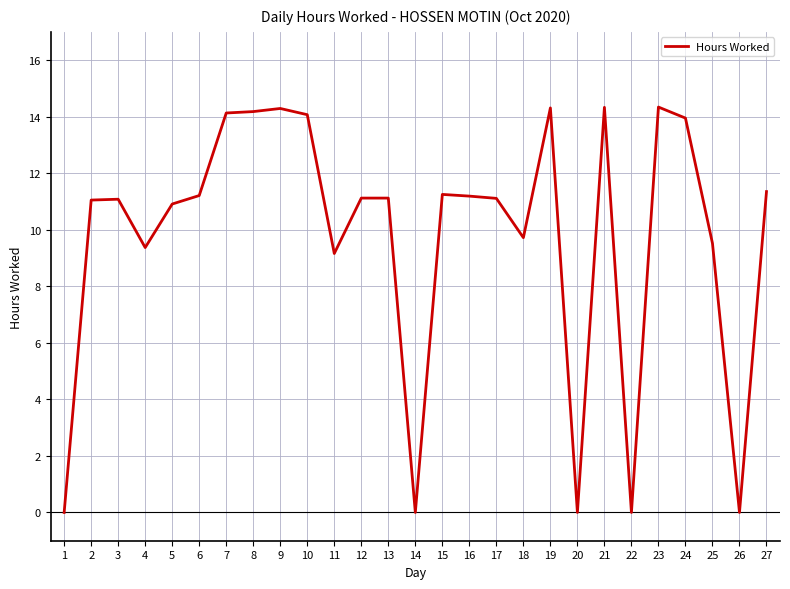

What is the change in value from 4 to 27?

+2.0